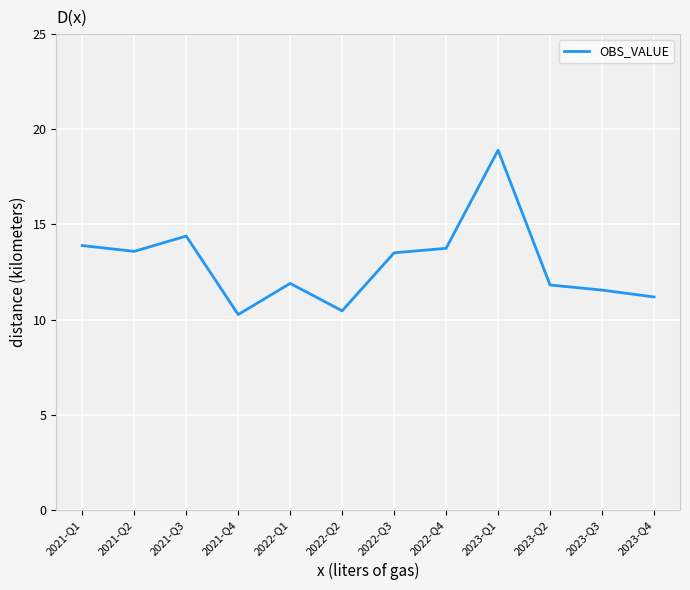

Where is the first local maximum?

2021-Q3